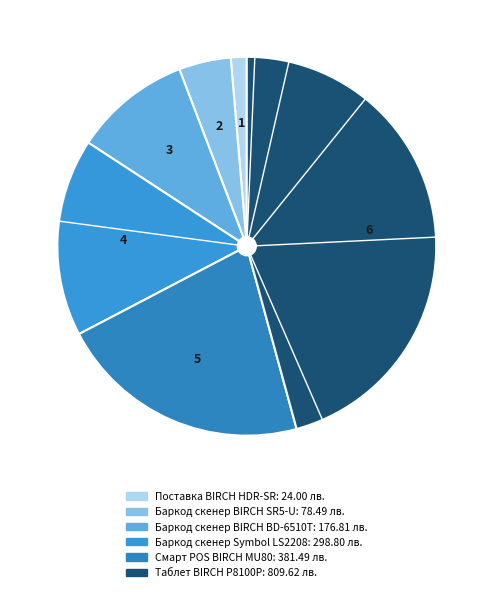

What is the change in value from Баркод скенер BIRCH SR5-U to Смарт POS BIRCH MU80?

+303.0